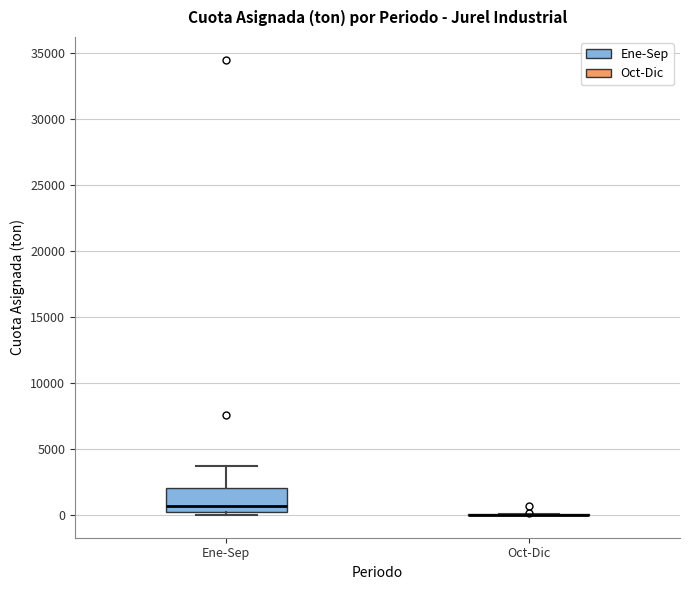

Reading left to right, read every box against the y-axis: the position of its median line, the range the box covers, and the ends of its whiskers. The values are not printed on the chart, so give them approximately, as read against the axis.

Ene-Sep: median 500, box 0 to 2000, whiskers 0 (just below the box's lower edge) to 3500
Oct-Dic: box collapsed to a line at 0, whiskers 0 to 0